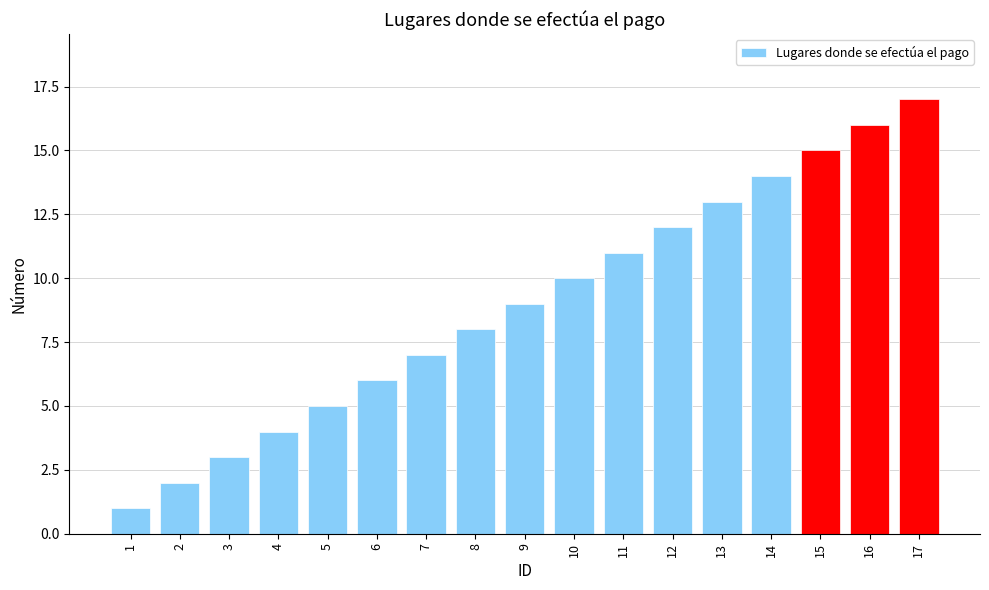

Reading left to right, transcribe all the data shown in this chart.

1=1	2=2	3=3	4=4	5=5	6=6	7=7	8=8	9=9	10=10	11=11	12=12	13=13	14=14	15=15	16=16	17=17